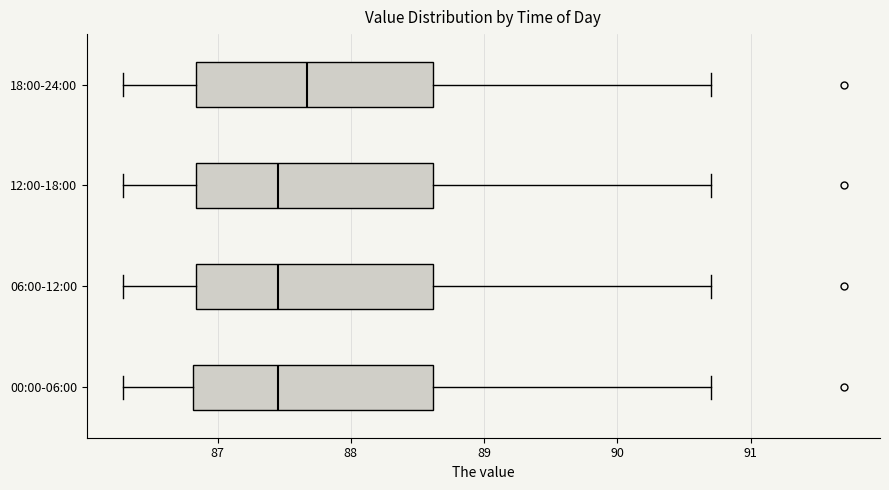

Where does the left whisker of the box for 00:00-06:00 end on the x-axis? The values are not printed on the chart, so give them approximately, as read against the axis.

86.3